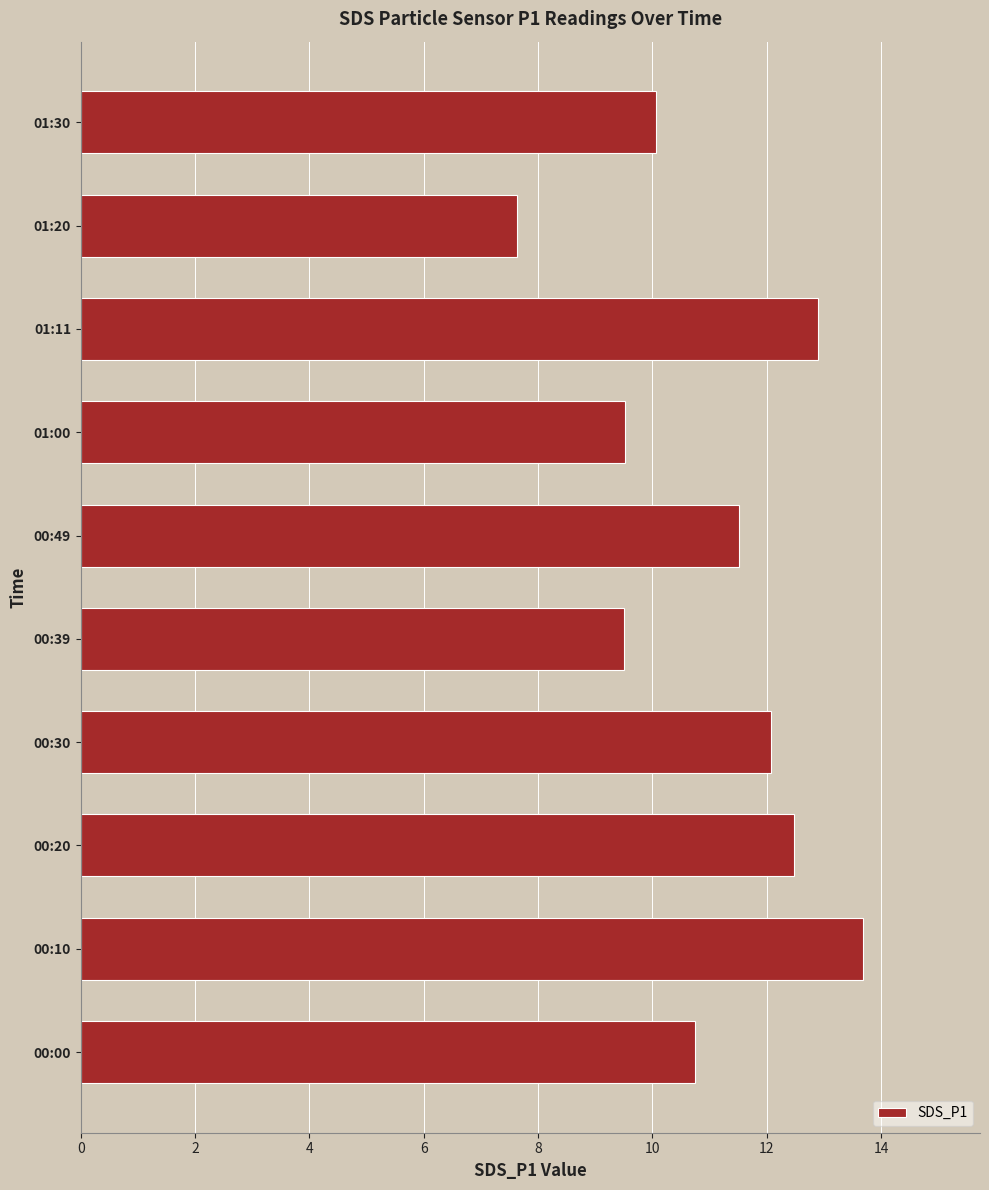

What value does the data have at 00:00?

10.8